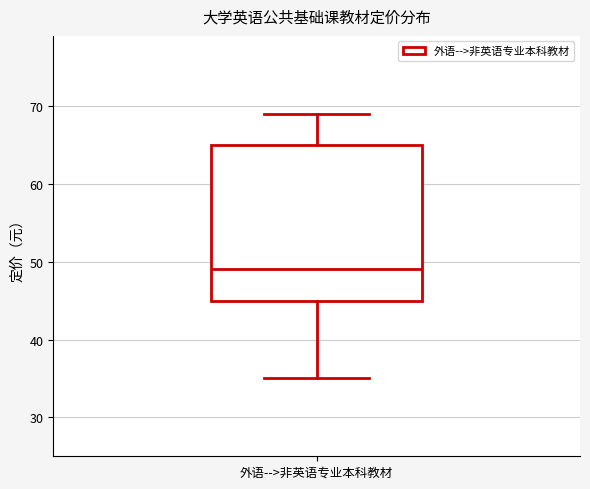

Transcribe this box plot: give where the median line is, the range the box spans, and where the two whiskers end, as read against the y-axis. The values are not printed on the chart, so give them approximately, as read against the axis.

median 49, box 45 to 65, whiskers 35 to 69